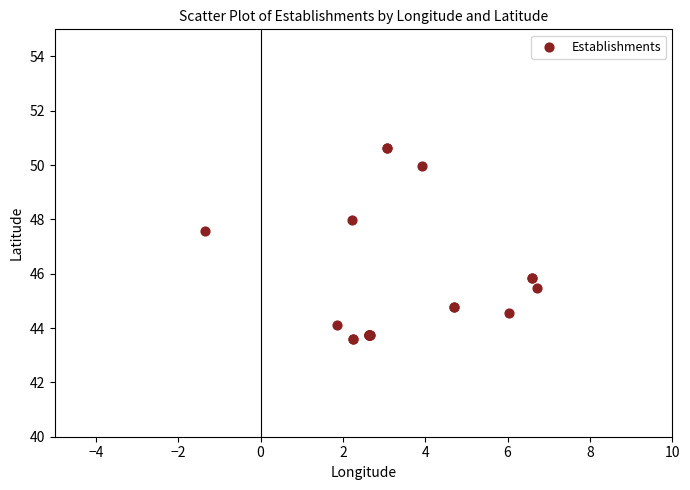

What Y value in the scatter plot is closest to 47?

47.6